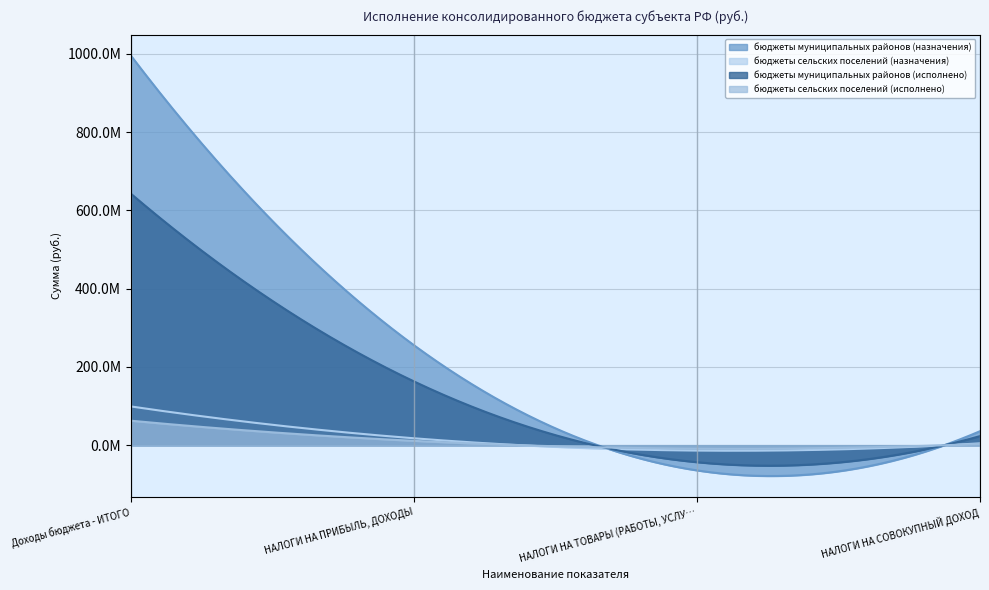

What is the label of the 4th point from the right?

Доходы бюджета - ИТОГО